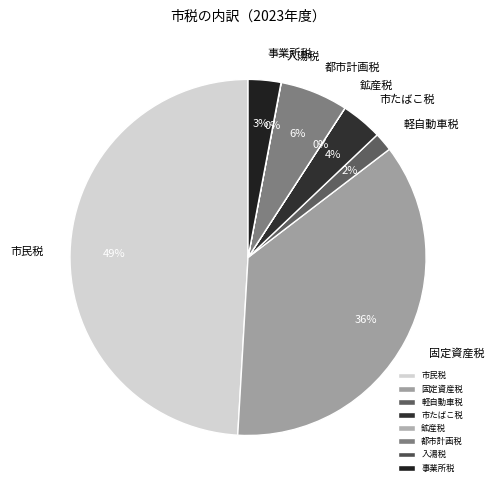

To the nearest percent, what percentage of the pie is 市たばこ税?

4%